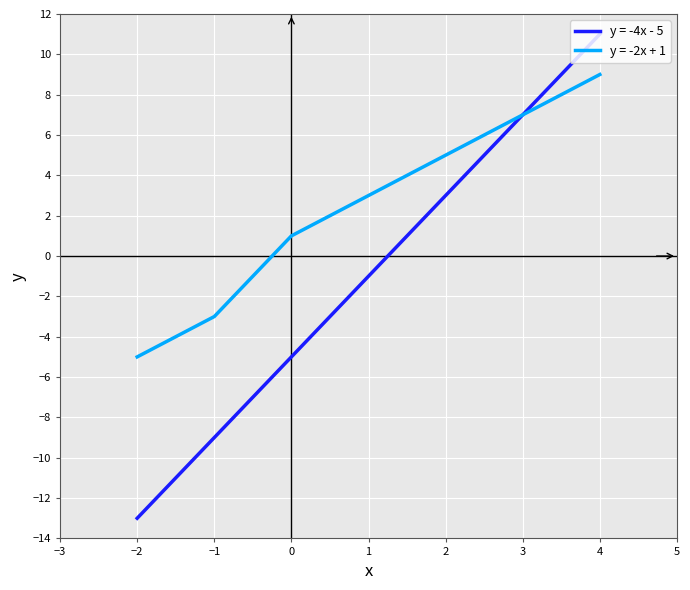

Between 2 and 4, which series saw the biggest shift?

y = -4x - 5